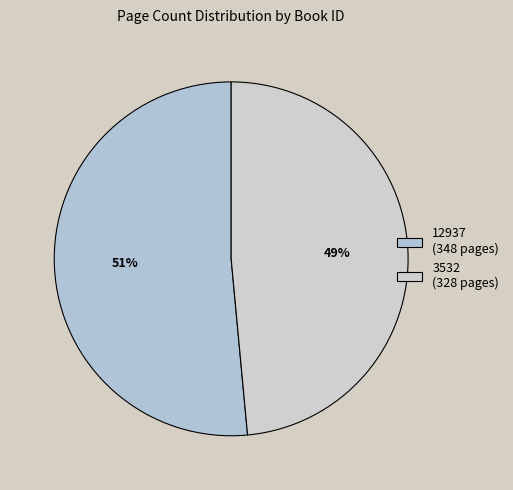

Which category has the biggest portion of the pie?

12937